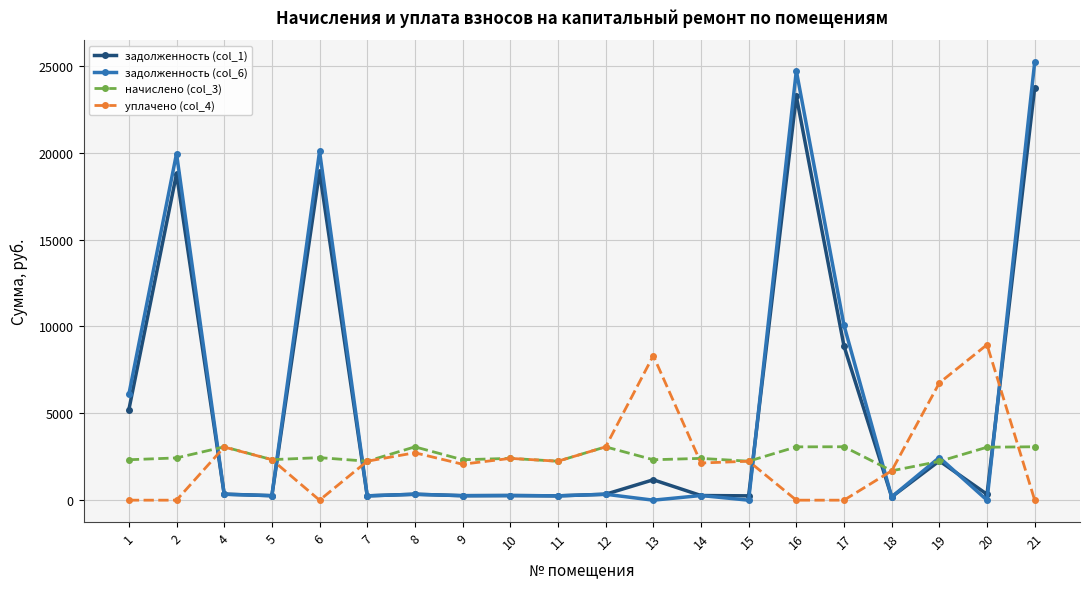

How many categories are shown in the chart?

20